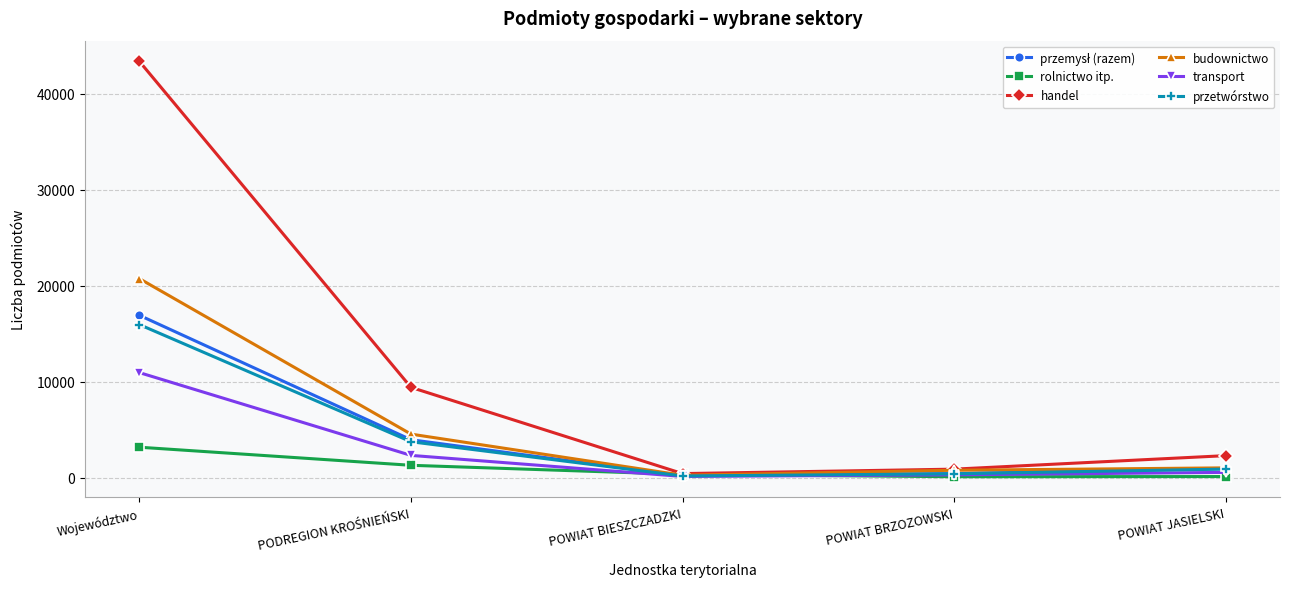

What is the average value of the rolnictwo itp. series?

988